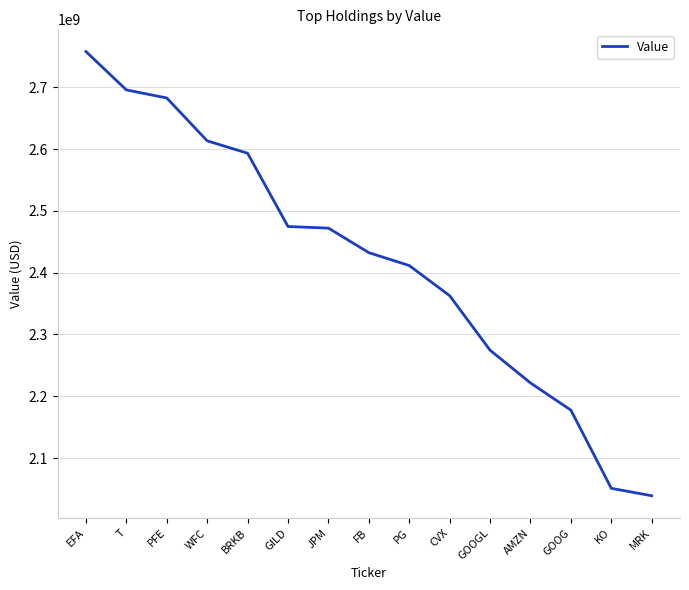

Which category has the highest value across all series?

EFA